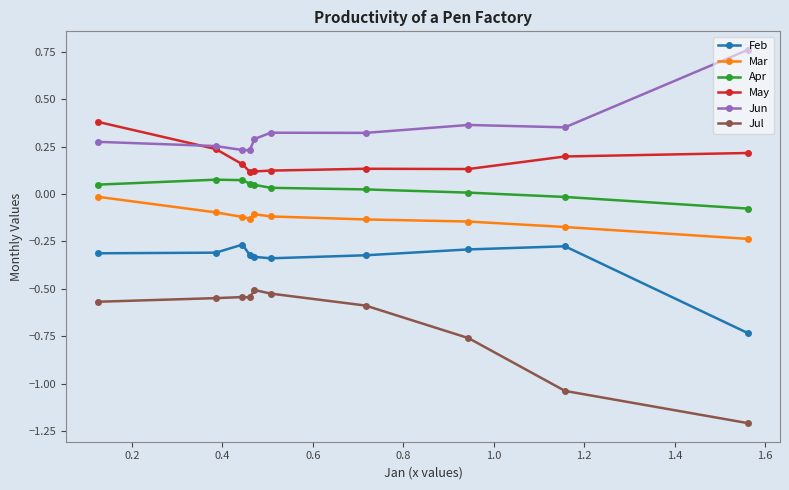

Rank the series by their average value, from highest to lowest.

Jun, May, Apr, Mar, Feb, Jul